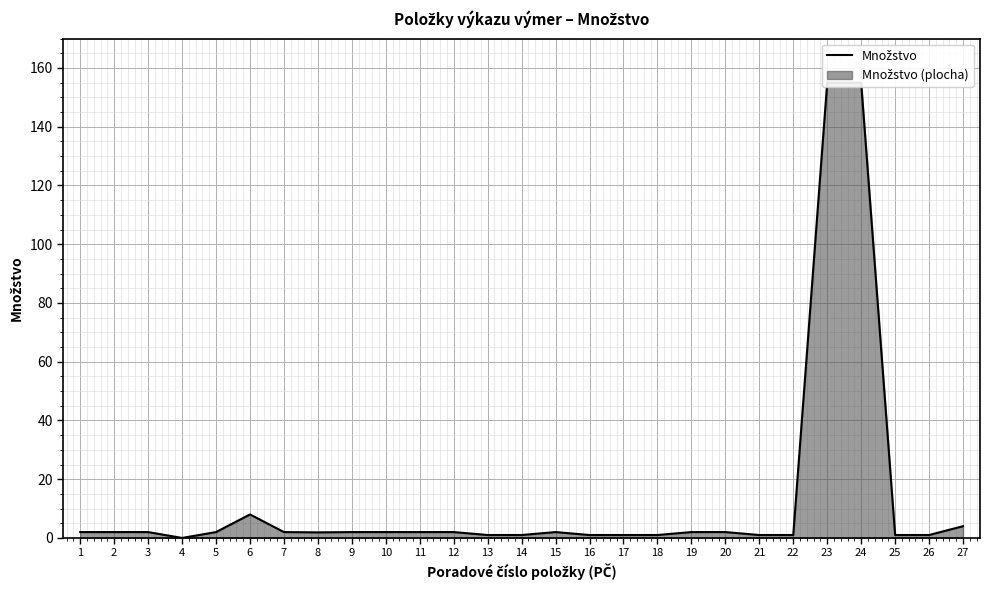

Rank the categories by value from highest to lowest.

23, 24, 6, 27, 1, 2, 3, 5, 7, 9, 10, 11, 12, 15, 19, 20, 8, 13, 14, 16, 17, 18, 21, 22, 25, 26, 4